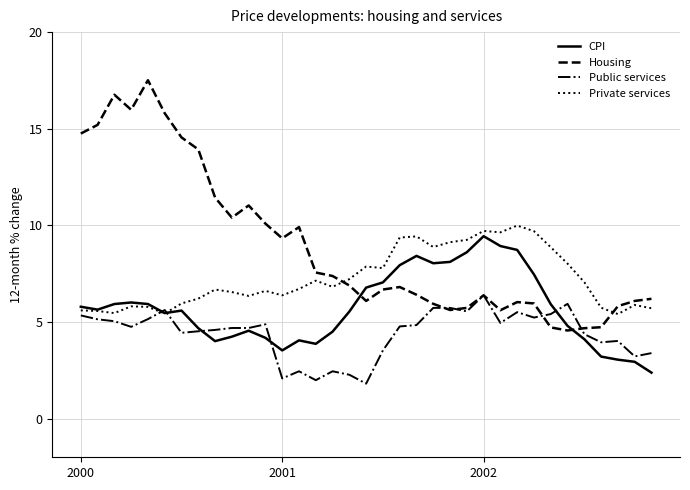

Which series has the largest range (max minus min)?

Housing